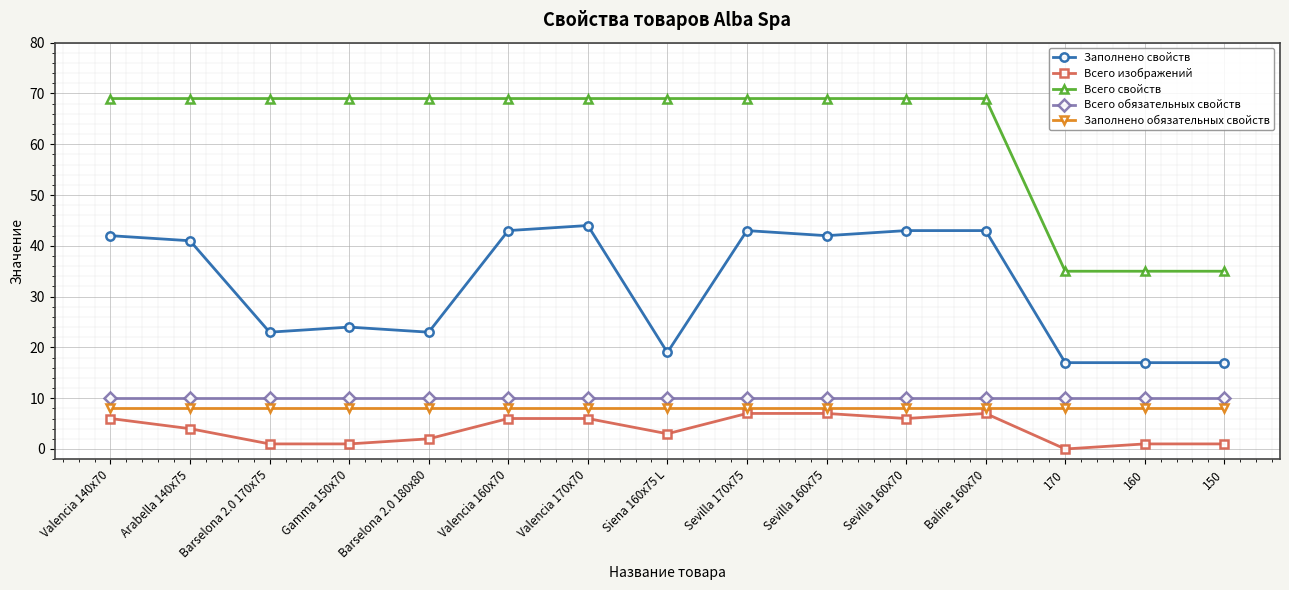

What is the sum of all Всего свойств values?

933